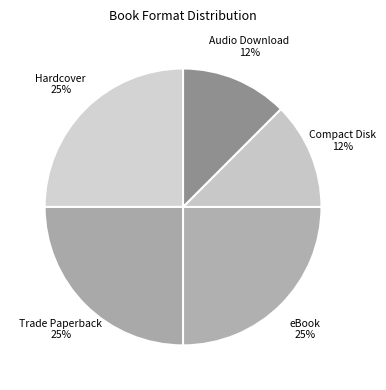

Which category has the biggest portion of the pie?

Hardcover